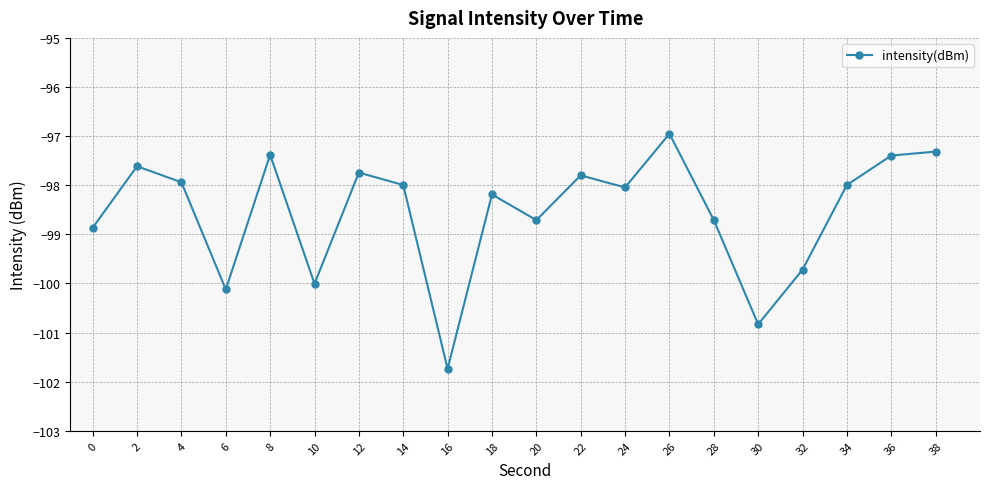

The chart shows a value of -141.3 at 24. True or false?

False